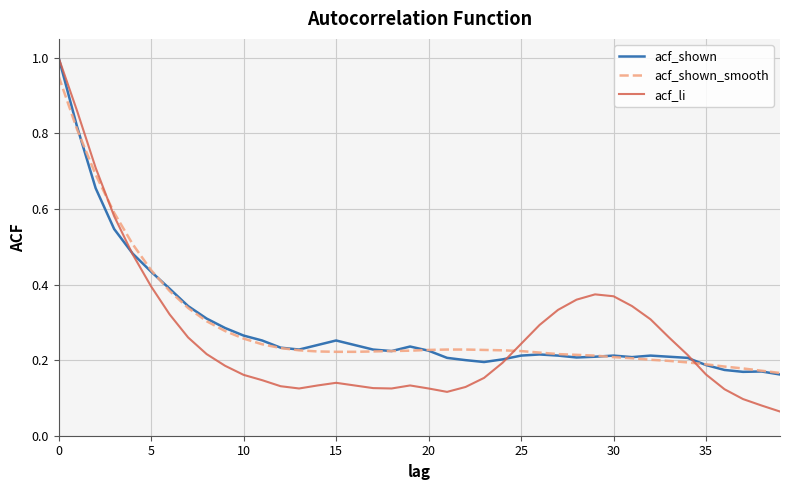

Which series has the widest spread of values?

acf_li